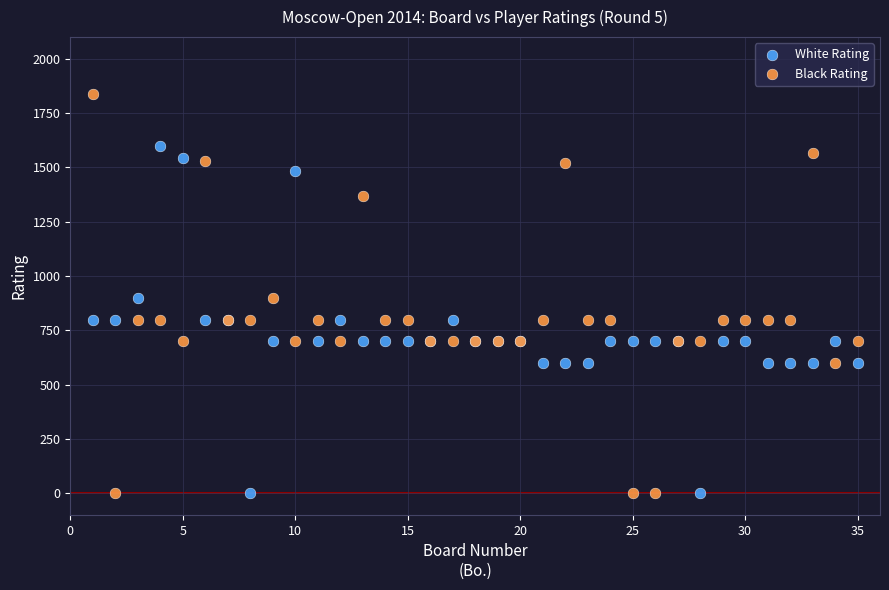

Which series has the largest Y range (max minus min)?

Black Rating